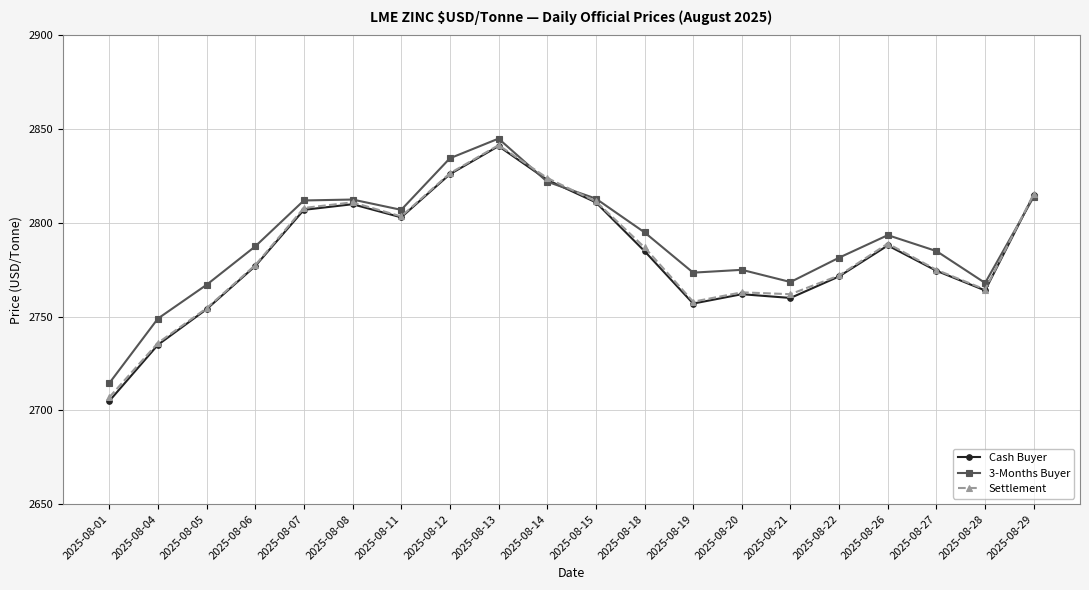

Which series has the largest range (max minus min)?

Cash Buyer